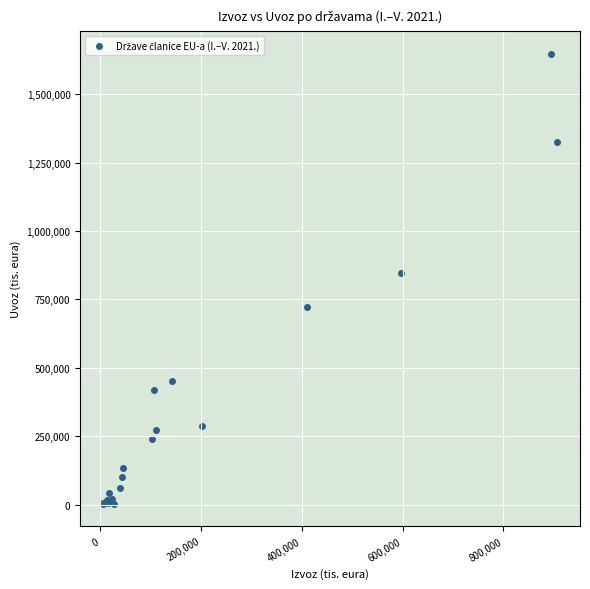

What Y value in the scatter plot is closest to 825573?

845622